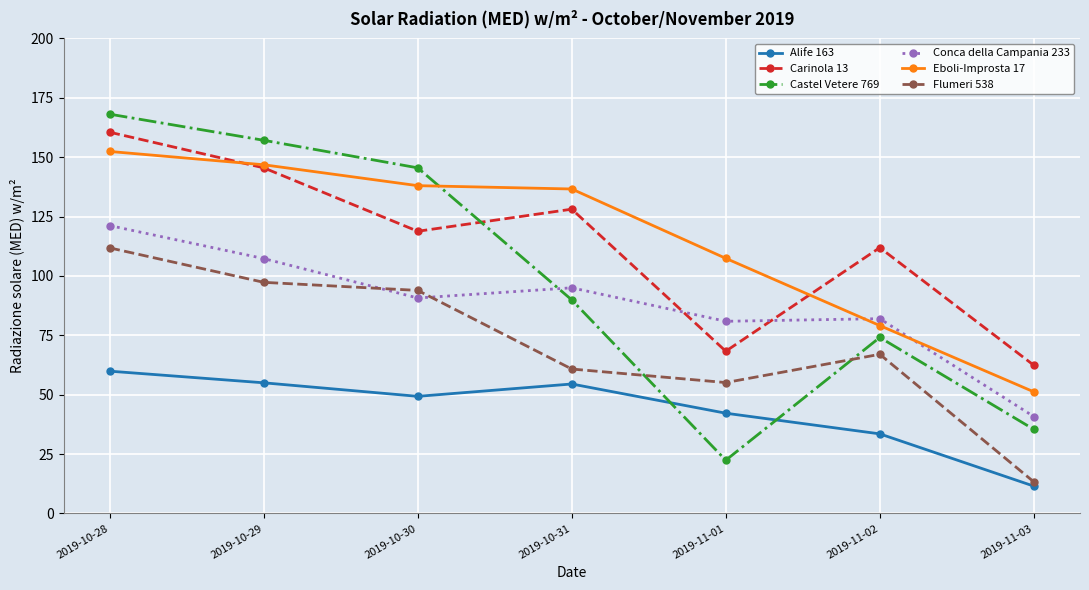

Rank the series by their maximum value, from highest to lowest.

Castel Vetere 769, Carinola 13, Eboli-Improsta 17, Conca della Campania 233, Flumeri 538, Alife 163